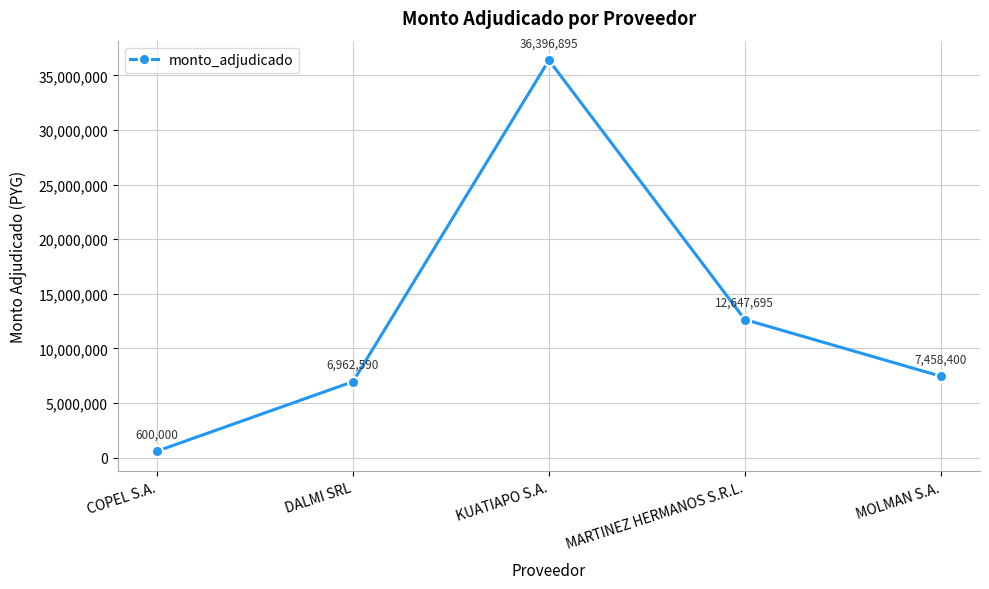

The value at KUATIAPO S.A. is 56610786. True or false?

False